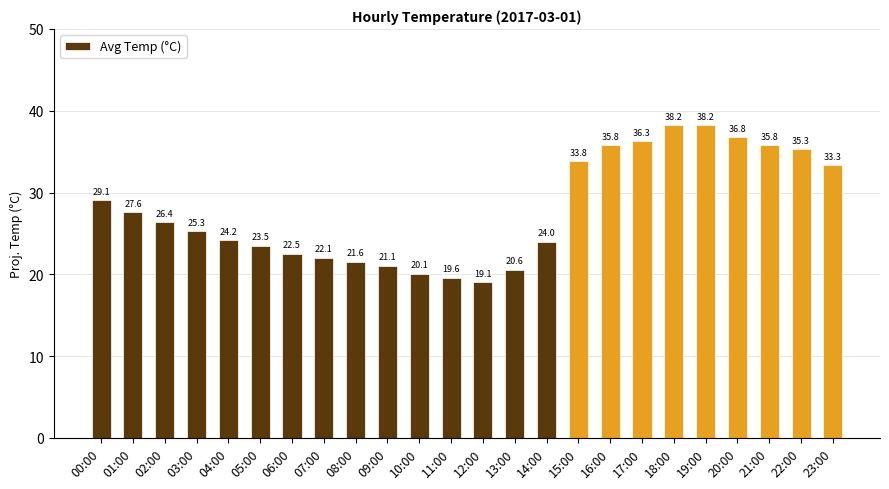

How many values are below 26?

12